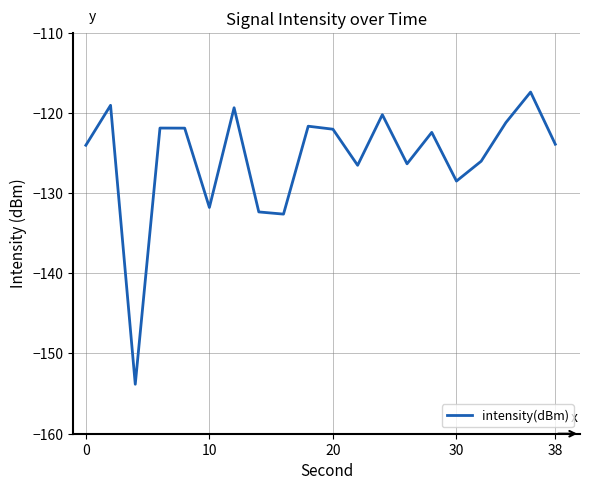

What is the greatest value displayed?

-117.4